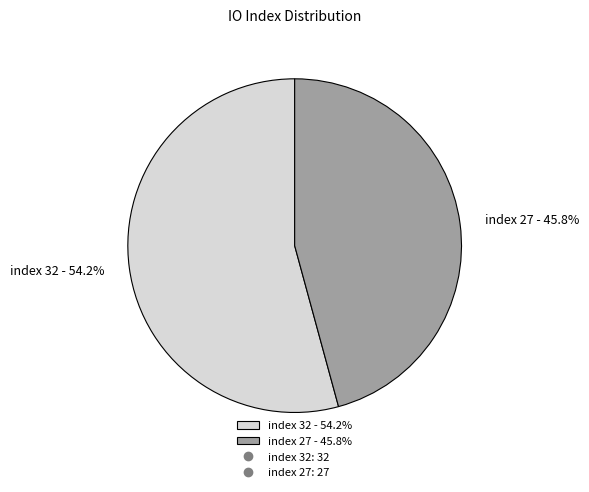

What is the largest slice in the pie chart?

index 32 - 54.2%